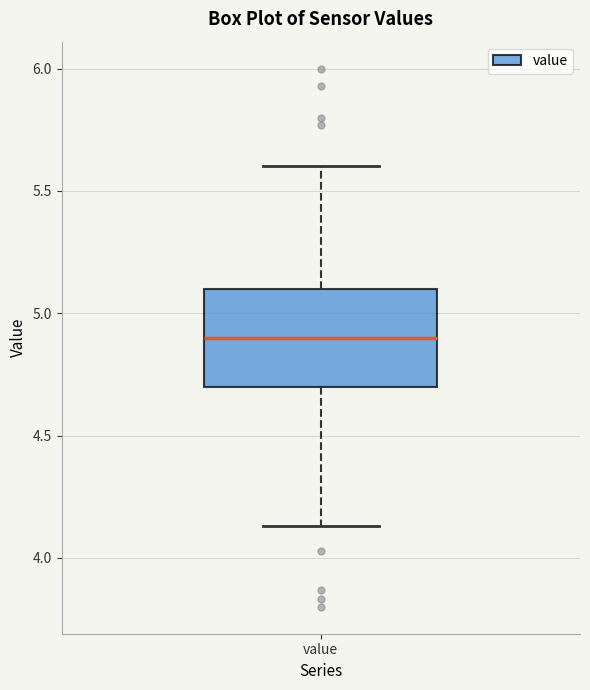

Where does the upper whisker of the box for value end on the y-axis? The values are not printed on the chart, so give them approximately, as read against the axis.

5.60